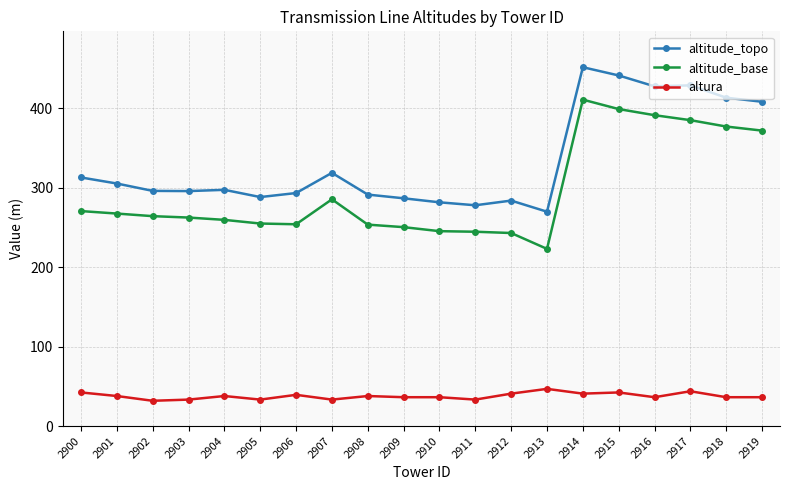

Is this an area chart (filled region under the line)?

No